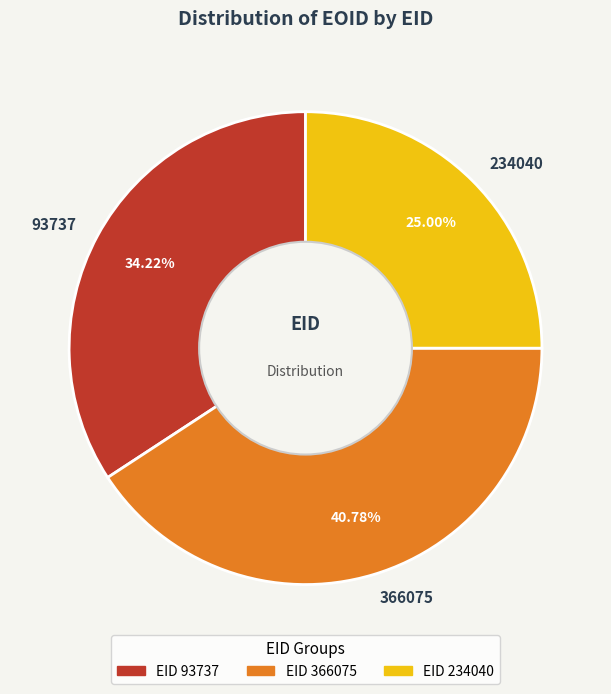

How many segments does this pie chart have?

3